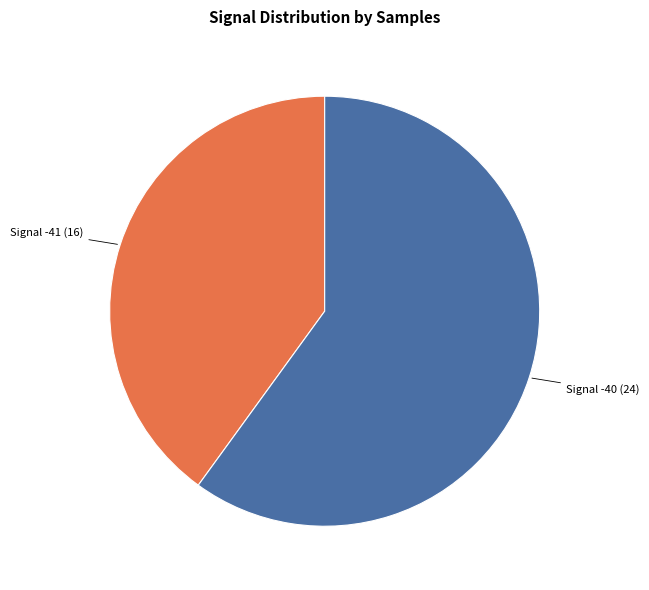

Does any single category account for the majority?

Yes